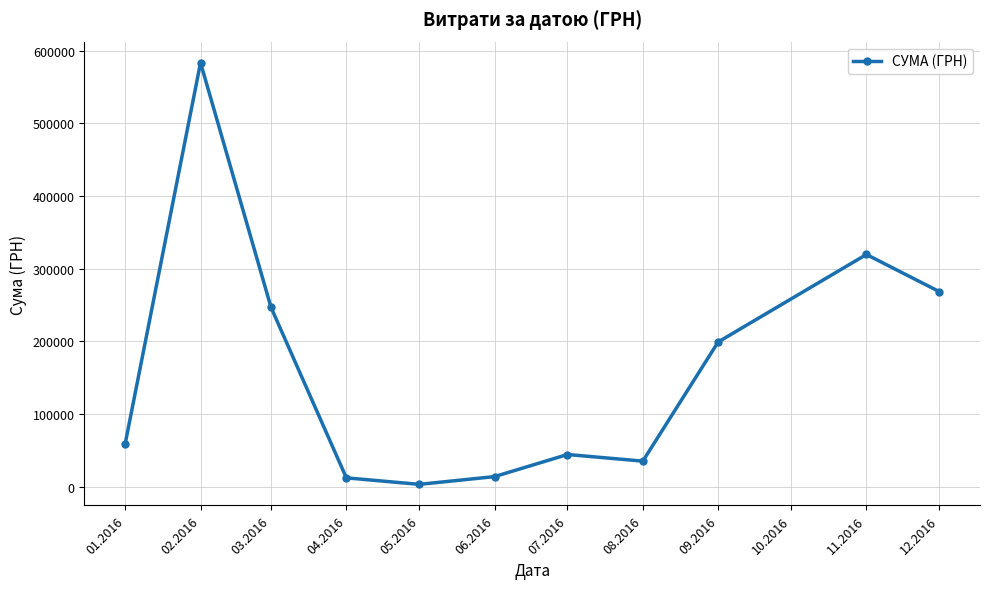

Where is the first local maximum?

02.2016